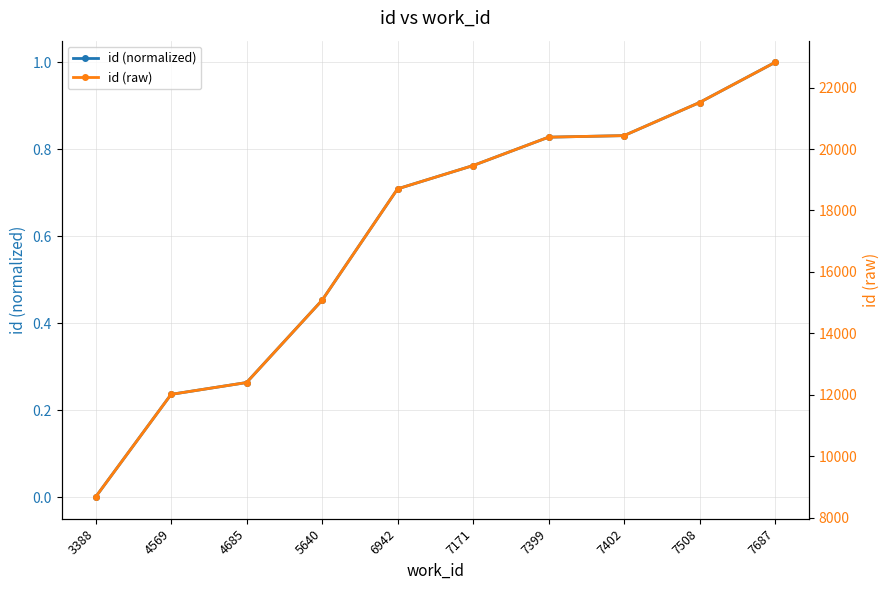

How many lines are shown in the chart?

2